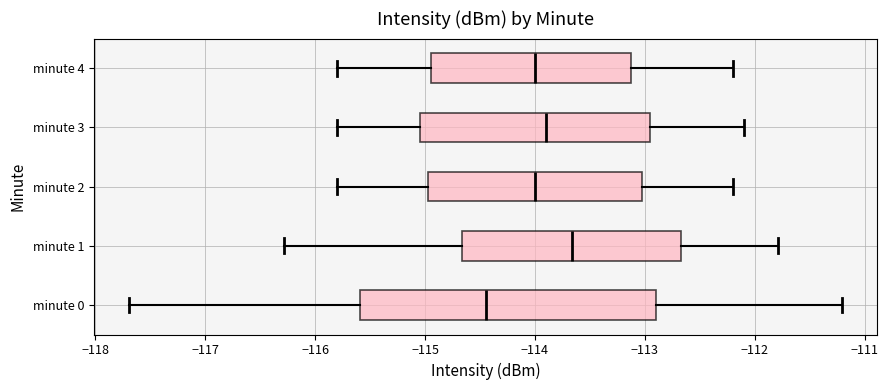

Which box has the furthest to the left median line?

minute 0